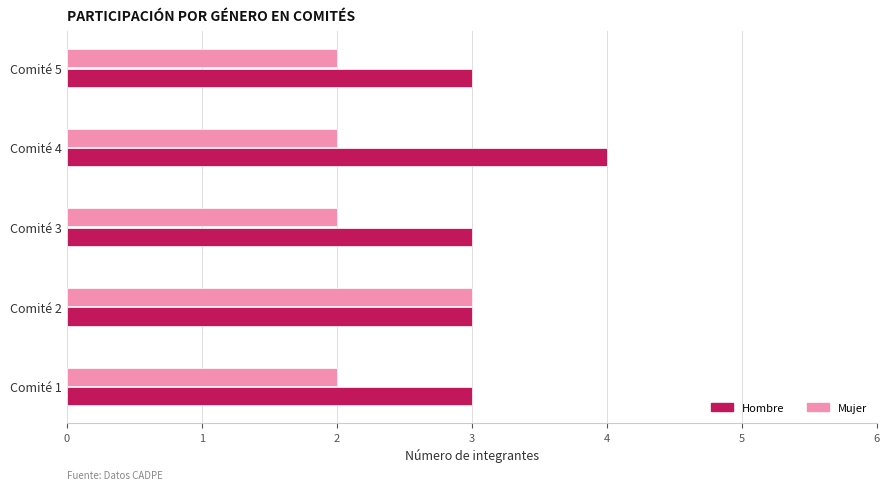

The value of Mujer at Comité 2 is 3. True or false?

True